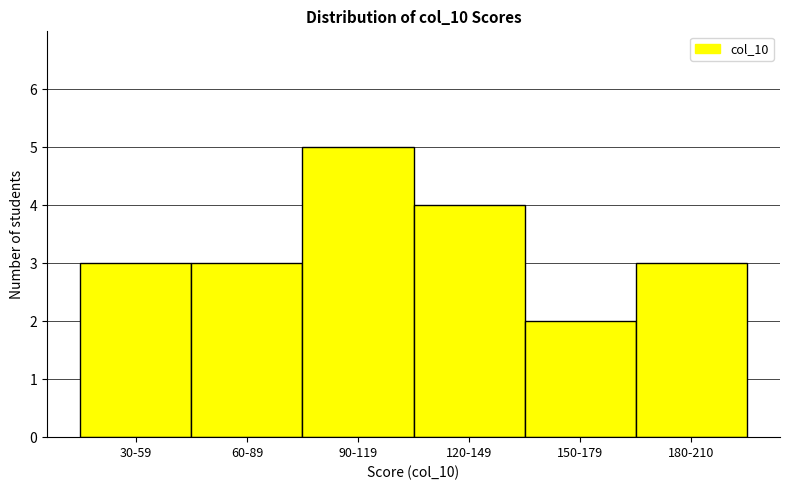

Reading right to left, transcribe all the data shown in this chart.

180-210=3	150-179=2	120-149=4	90-119=5	60-89=3	30-59=3